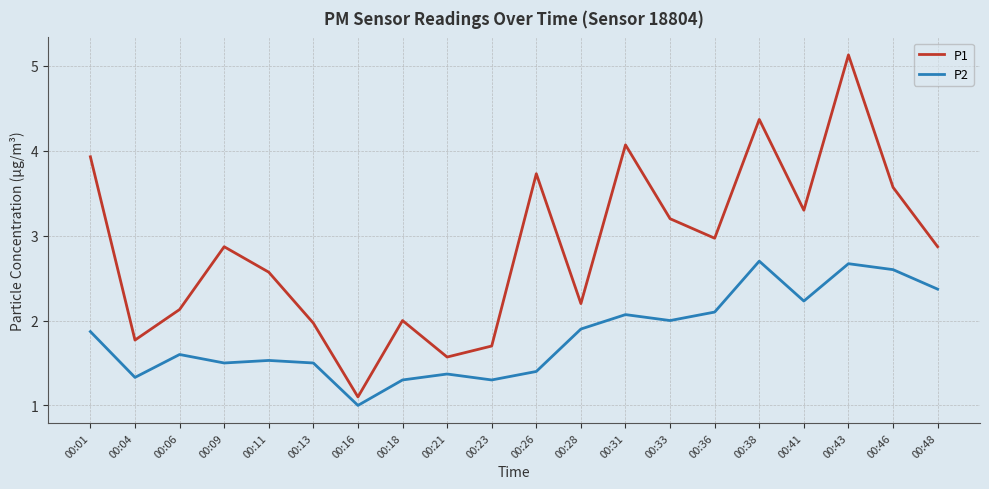

What is the difference between the maximum and minimum values in the P1 series?

4.0